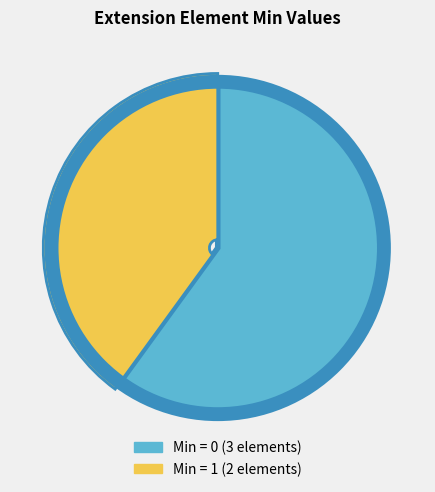

To the nearest percent, what is the combined percentage of Extension.extension and Extension.url?

50%